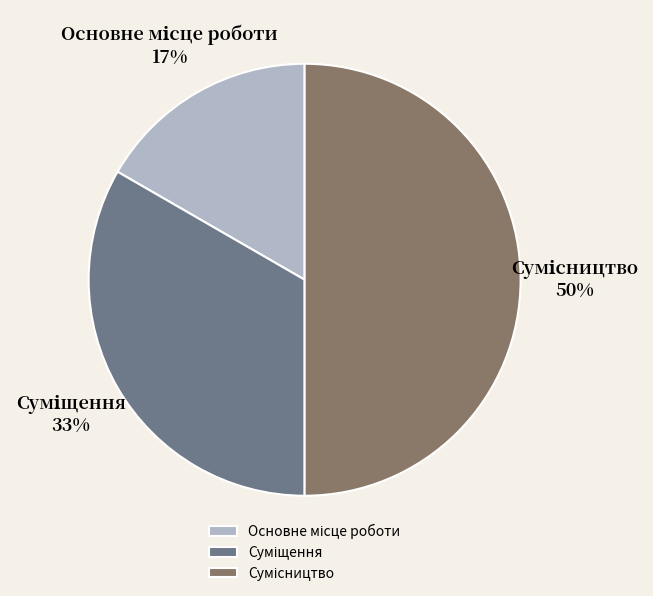

To the nearest percent, what is the difference between the largest and smallest slice percentages?

33%